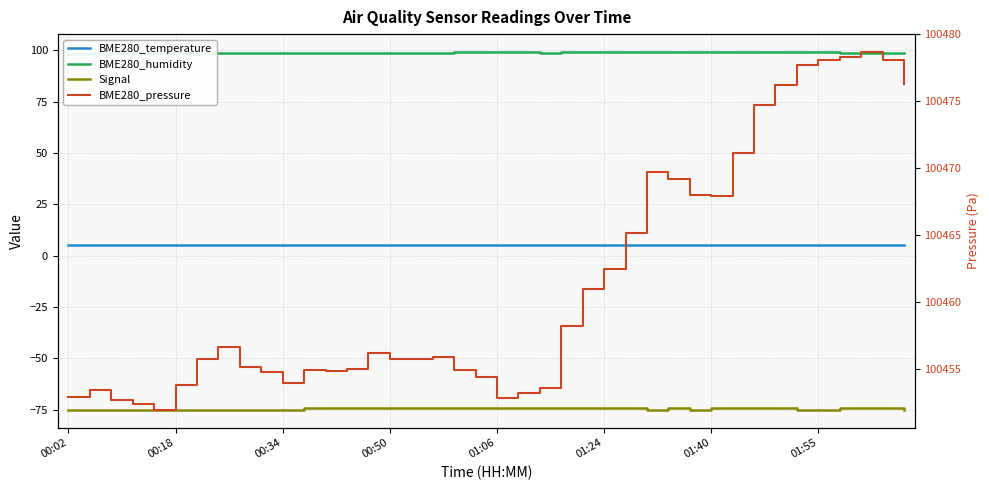

The BME280_humidity series shows 99.0 at 28. True or false?

True